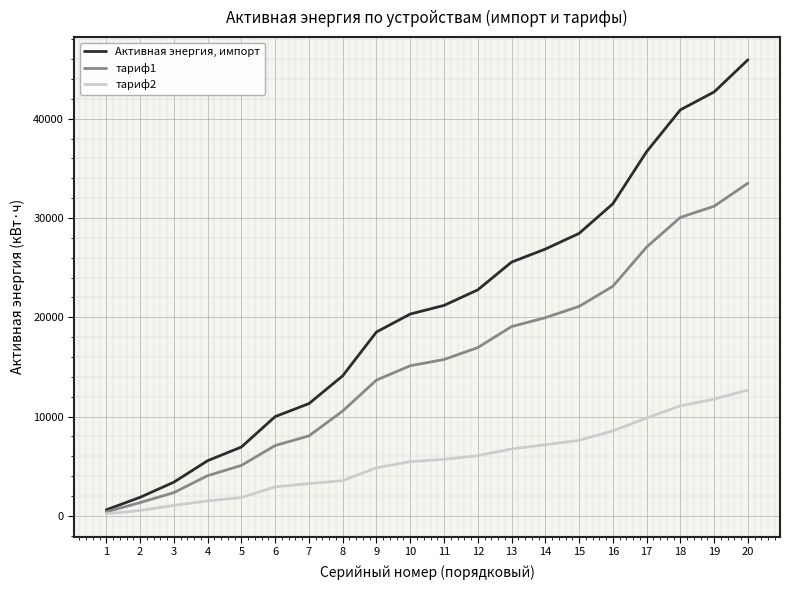

Is it true that тариф1 equals 27070.1 at 17?

True